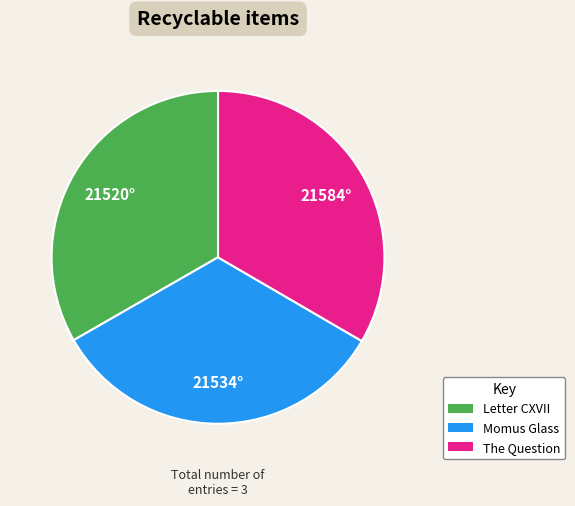

Does any single category account for the majority?

No